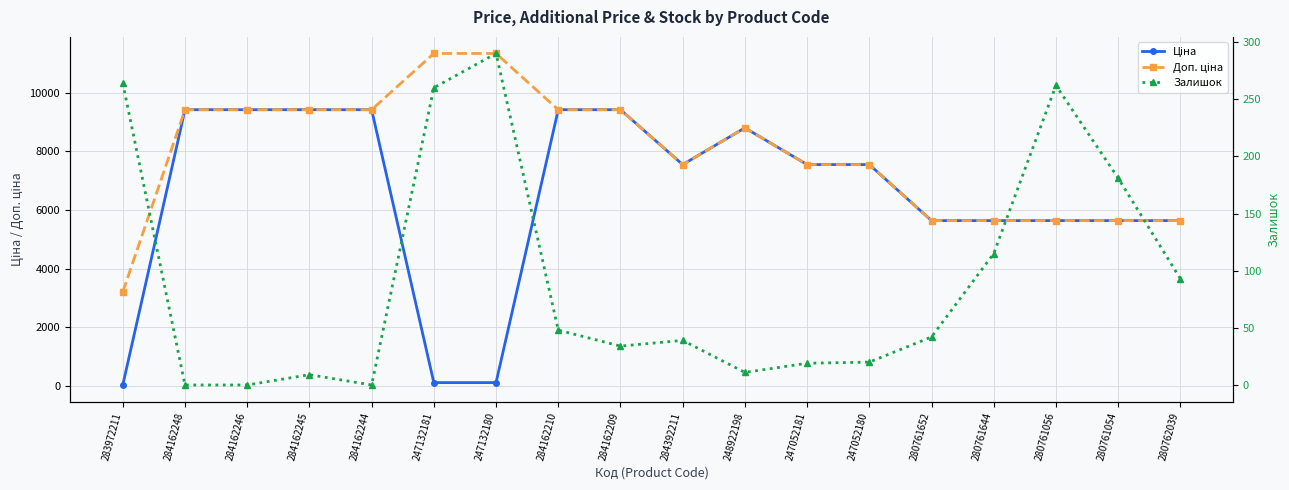

True or false: Залишок and Ціна intersect in this chart.

True